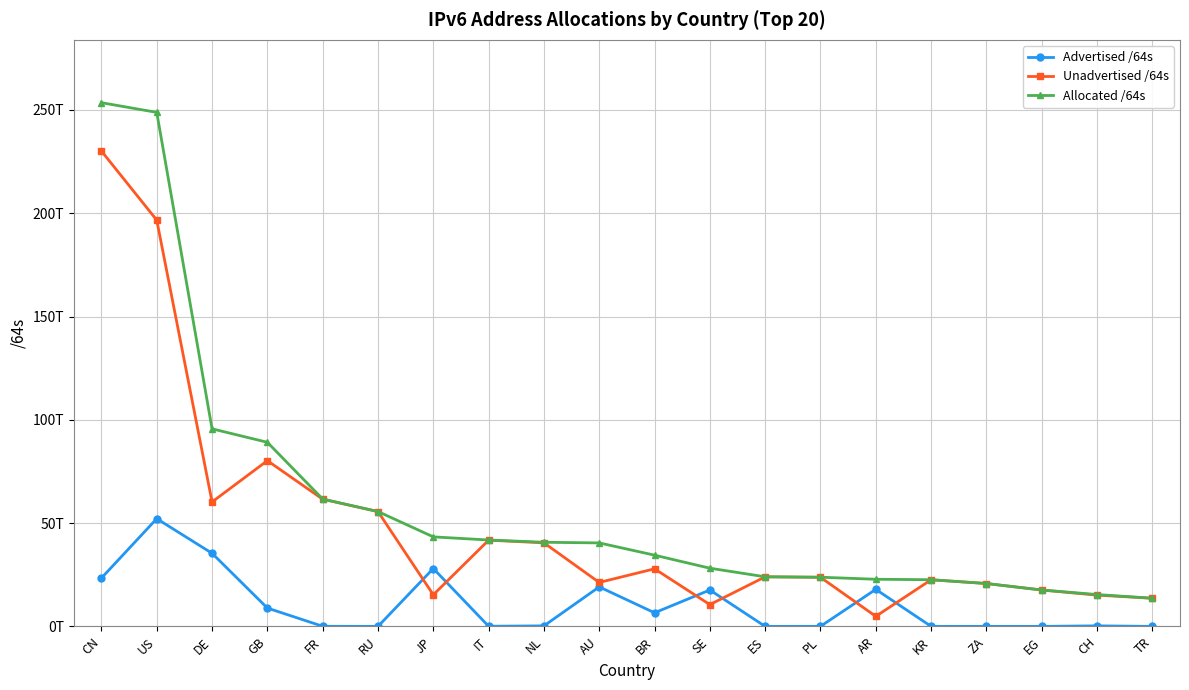

True or false: Allocated /64s has more than 1 points higher than both neighbors.

False